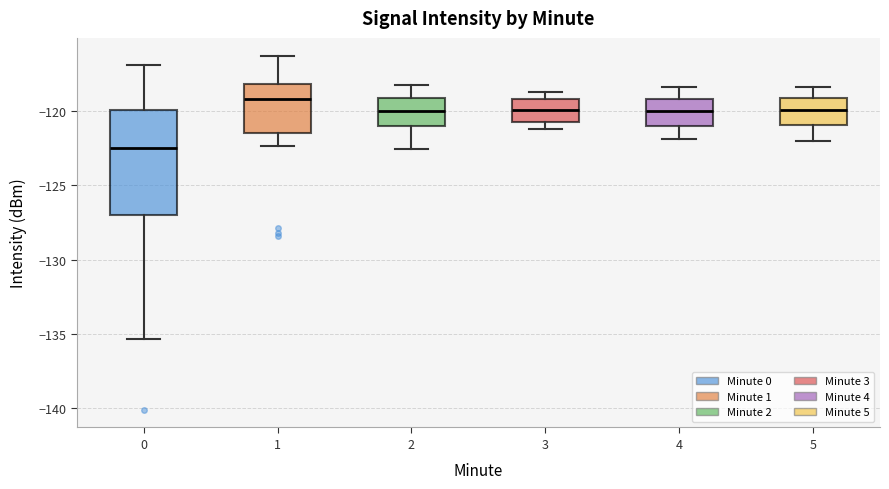

Reading left to right, read every box against the y-axis: the position of its median line, the range the box covers, and the ends of its whiskers. The values are not printed on the chart, so give them approximately, as read against the axis.

0: median -122.5, box -127.0 to -120.0, whiskers -135.5 to -117.0
1: median -119.0, box -121.5 to -118.0, whiskers -122.5 to -116.5
2: median -120.0, box -121.0 to -119.0, whiskers -122.5 to -118.0
3: median -120.0, box -120.5 to -119.0, whiskers -121.0 to -118.5
4: median -120.0, box -121.0 to -119.0, whiskers -122.0 to -118.5
5: median -120.0, box -121.0 to -119.0, whiskers -122.0 to -118.5